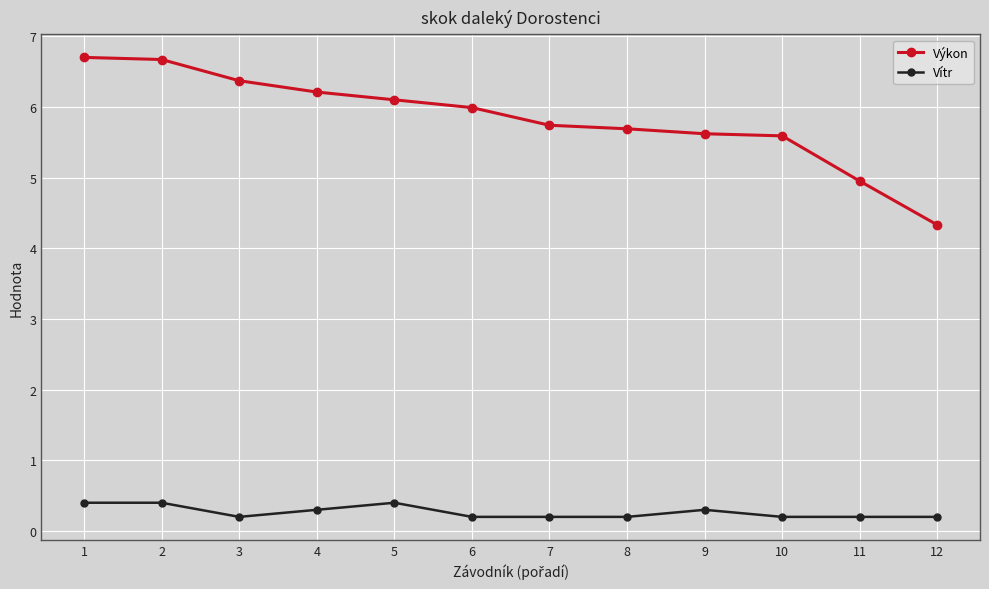

How many data points in Výkon are less than 5?

2